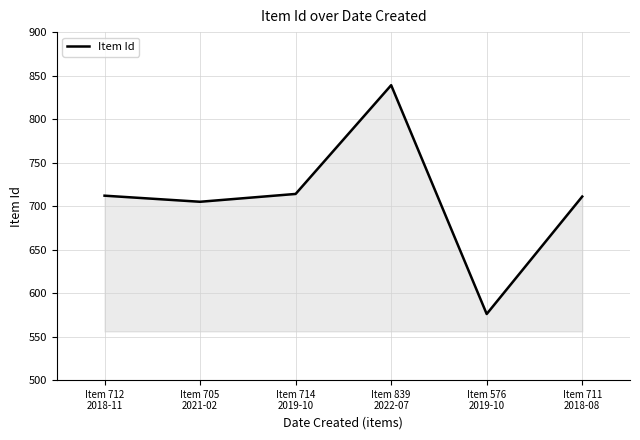

What is the sum of all values?

4257